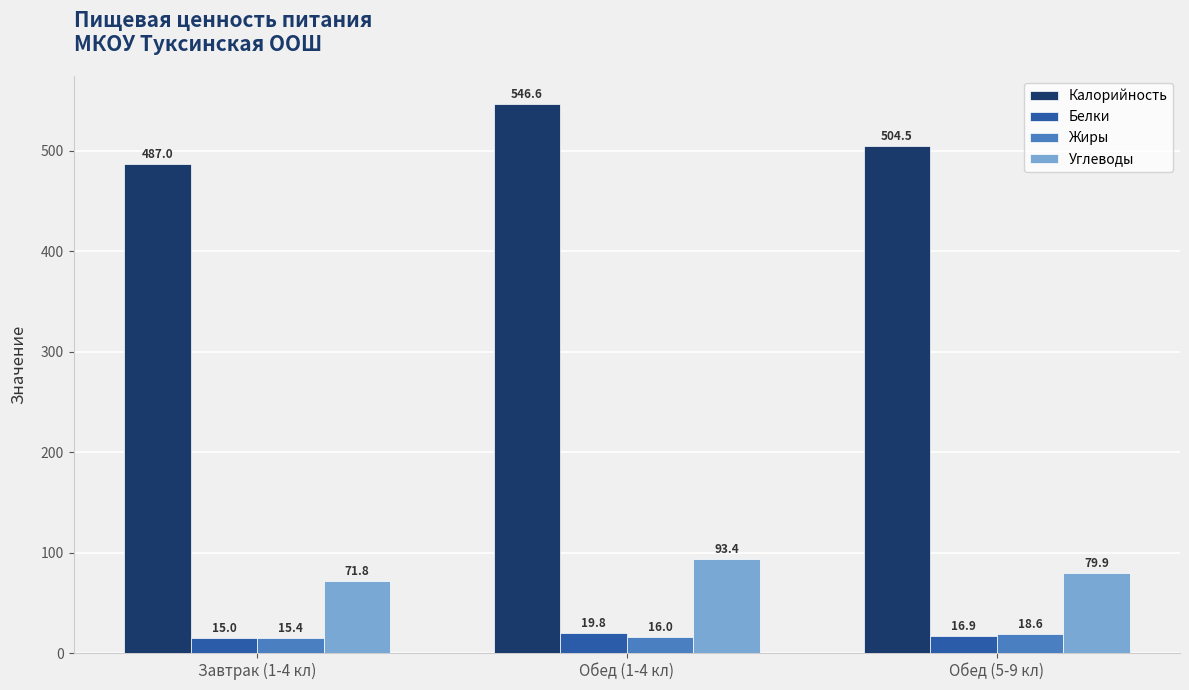

Which series has the largest total across all categories?

Калорийность